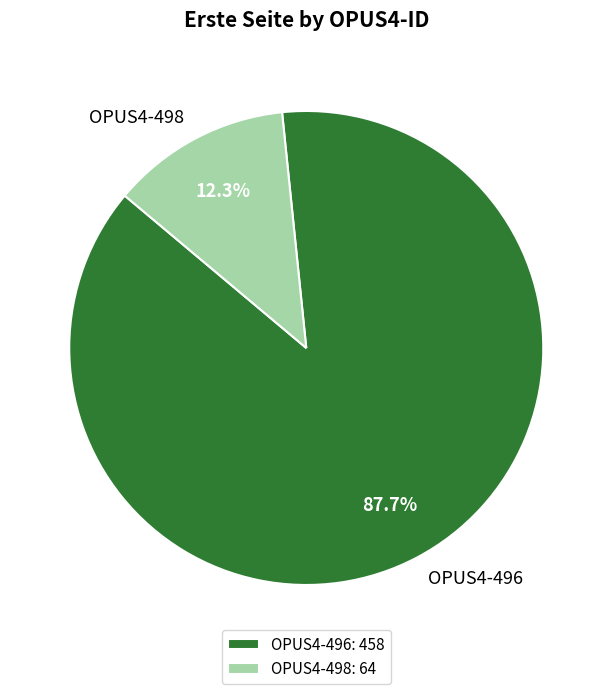

Combined, do OPUS4-498 and OPUS4-496 account for over 50%?

Yes